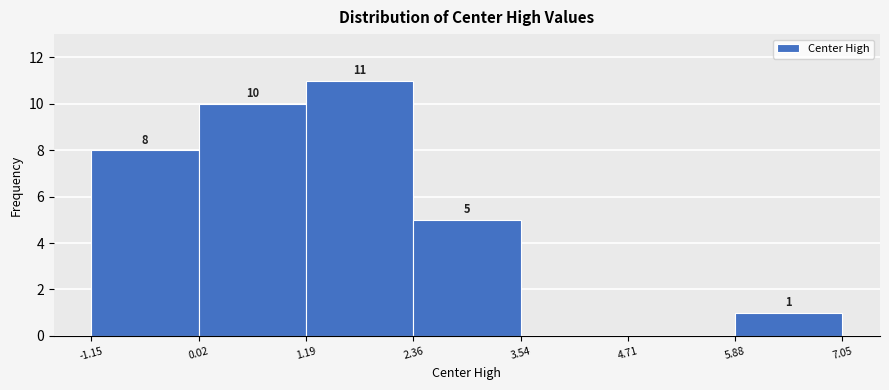

Over which range of the x-axis is the bar tallest?

1.19 to 2.36